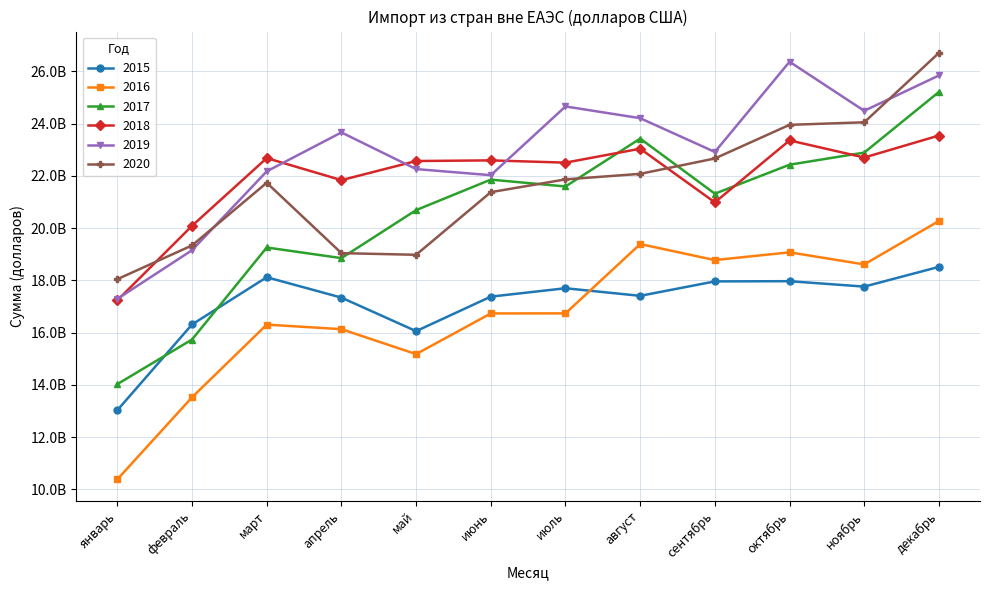

Rank the series at ноябрь from highest to lowest value.

2019, 2020, 2017, 2018, 2016, 2015